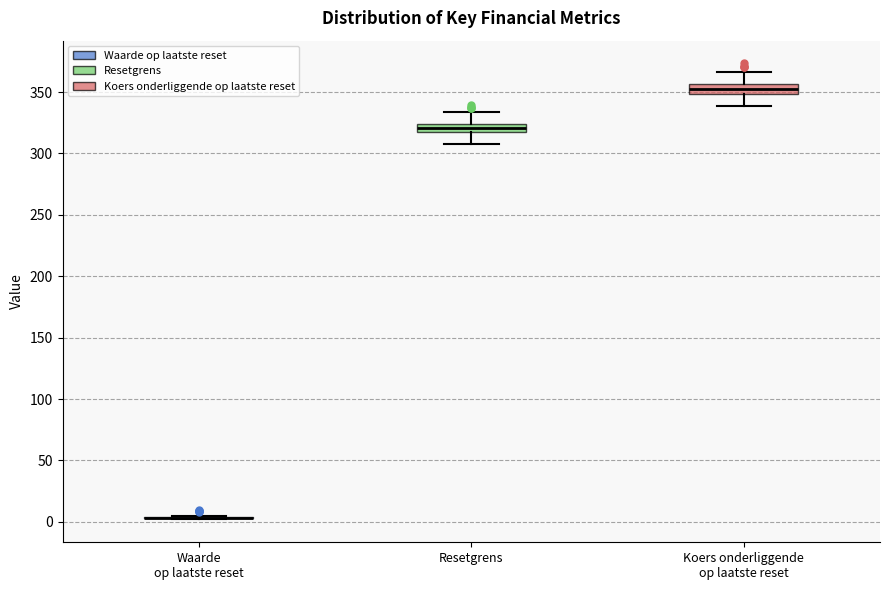

Where is the lower edge of the box for Resetgrens on the y-axis? The values are not printed on the chart, so give them approximately, as read against the axis.

315